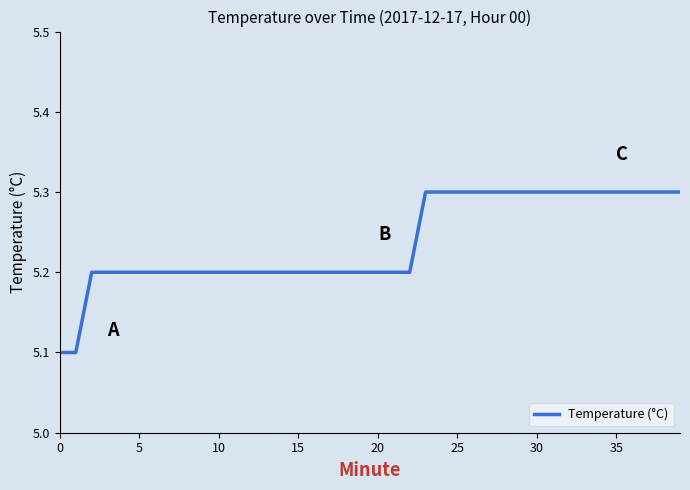

What is the minimum value shown in the chart?

5.1